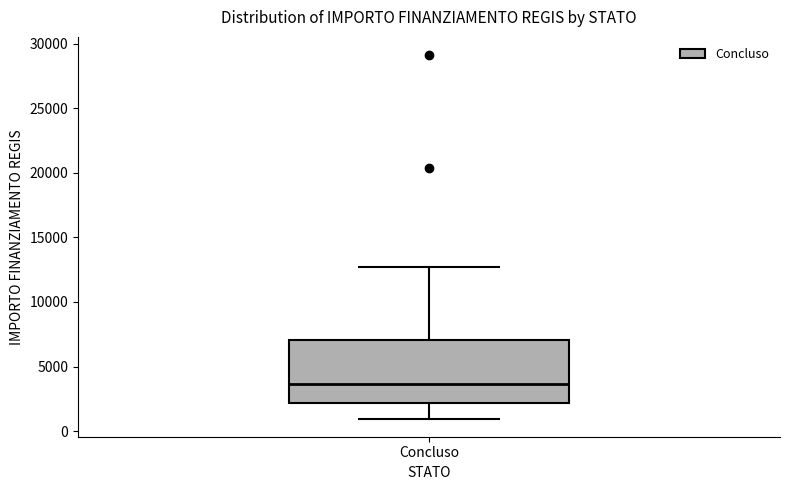

Transcribe this box plot: give where the median line is, the range the box spans, and where the two whiskers end, as read against the y-axis. The values are not printed on the chart, so give them approximately, as read against the axis.

median 3500, box 2000 to 7000, whiskers 1000 to 12500